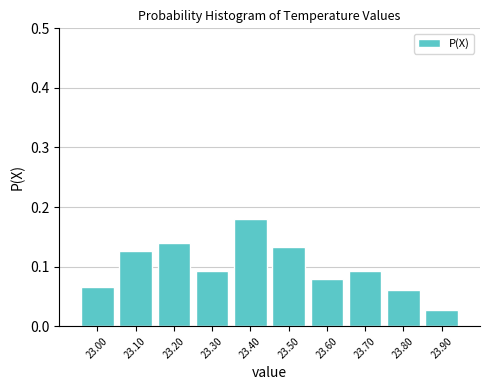

Over which range of the x-axis is the bar tallest?

23.35 to 23.45